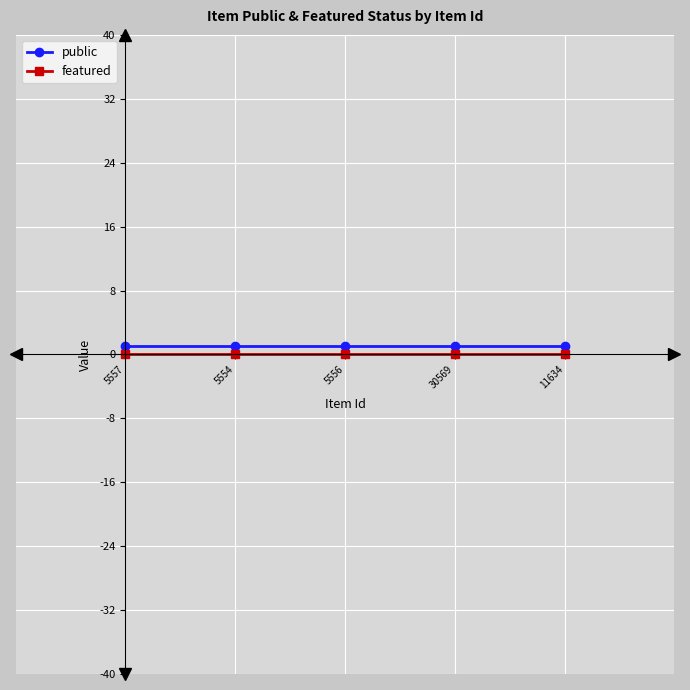

True or false: featured has a value of 0 at 5554.

True